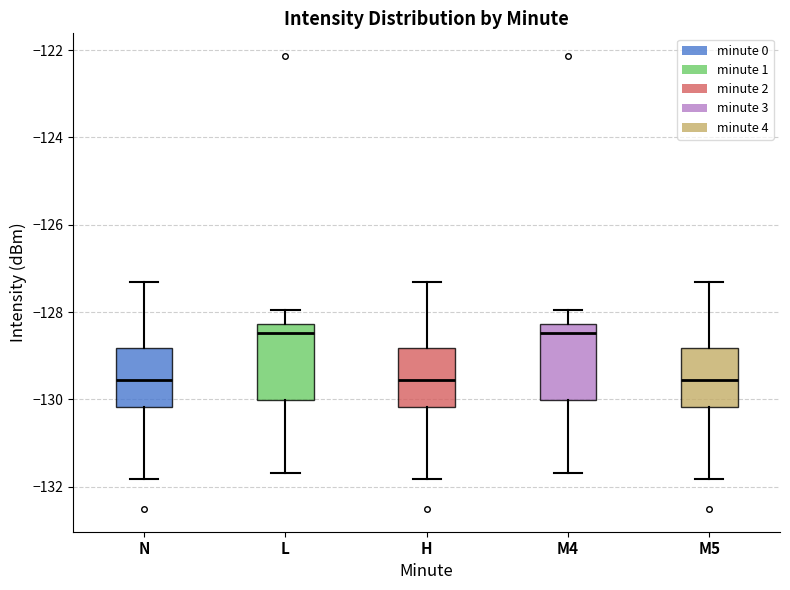

Reading left to right, read every box against the y-axis: the position of its median line, the range the box covers, and the ends of its whiskers. The values are not printed on the chart, so give them approximately, as read against the axis.

N: median -129.6, box -130.2 to -128.8, whiskers -131.8 to -127.4
L: median -128.4, box -130.0 to -128.2, whiskers -131.6 to -128.0
H: median -129.6, box -130.2 to -128.8, whiskers -131.8 to -127.4
M4: median -128.4, box -130.0 to -128.2, whiskers -131.6 to -128.0
M5: median -129.6, box -130.2 to -128.8, whiskers -131.8 to -127.4